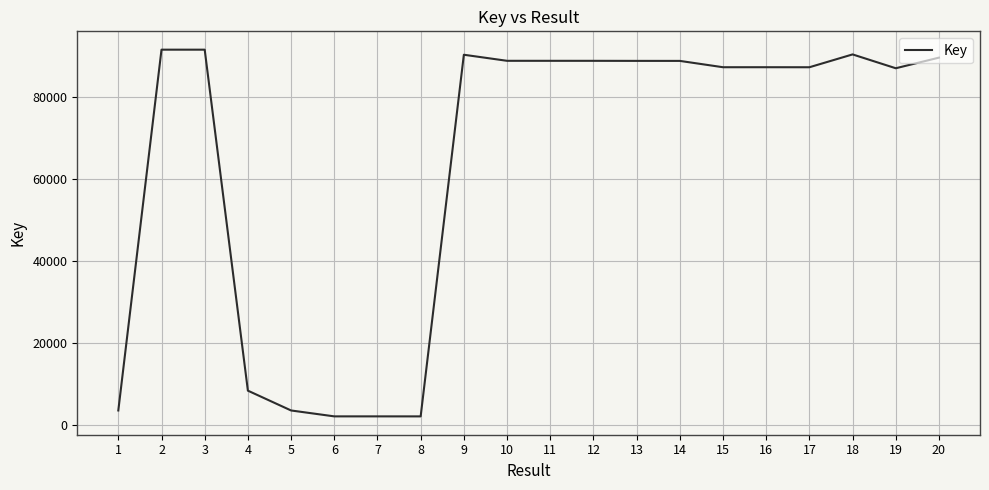

What is the change in value from 14 to 17?

-1550